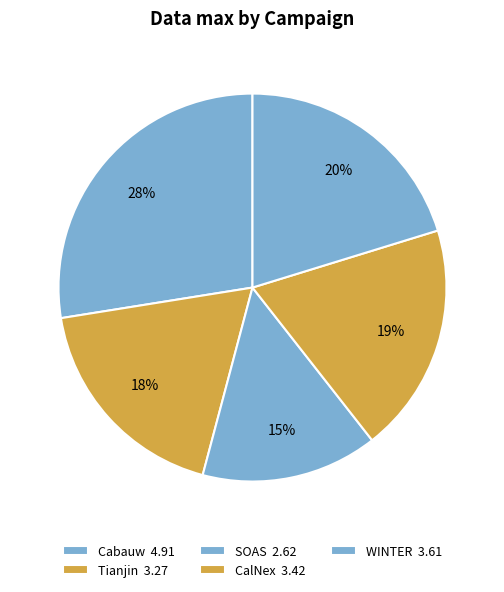

To the nearest percent, what portion does Tianjin represent?

18%